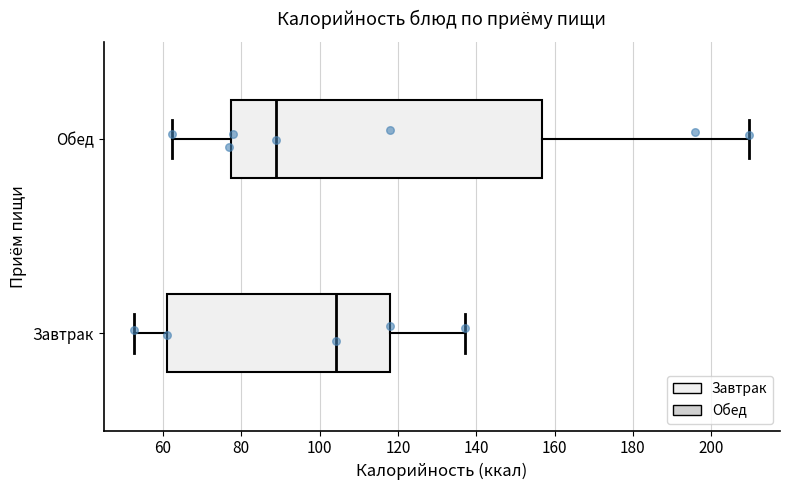

Where does the left whisker of the box for Обед end on the x-axis? The values are not printed on the chart, so give them approximately, as read against the axis.

62